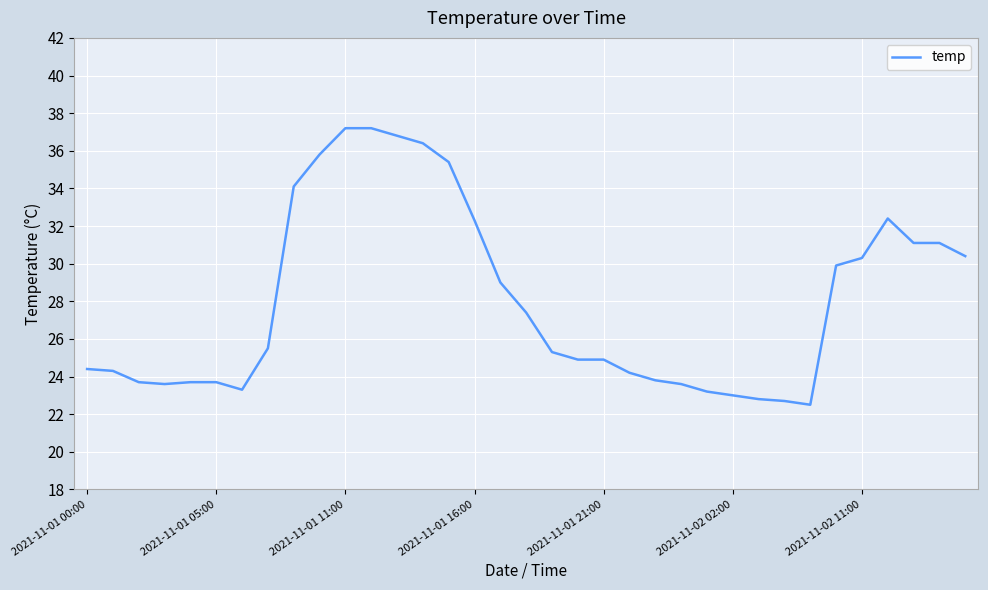

What is the smallest value displayed?

22.5